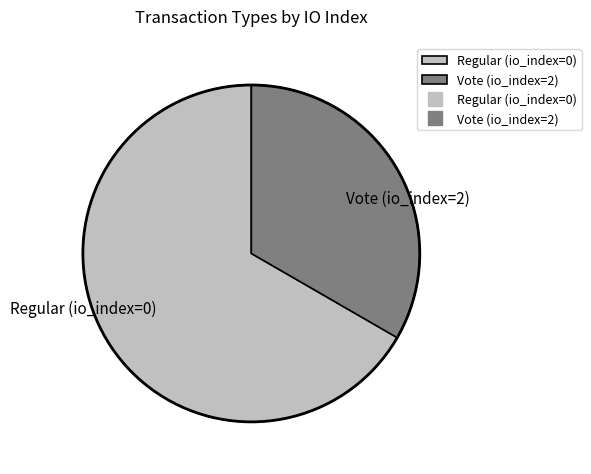

Which slice is the smallest?

Vote (io_index=2)